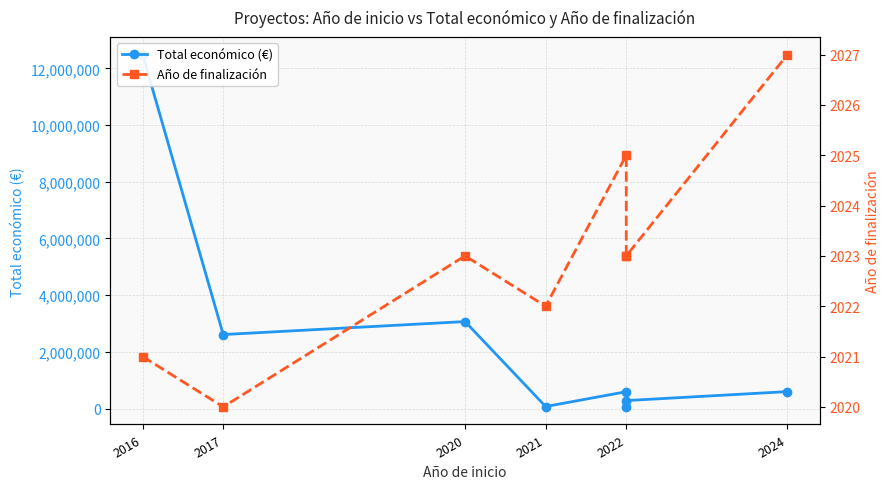

Where is Año de finalización nearest to the value 2023?

2020